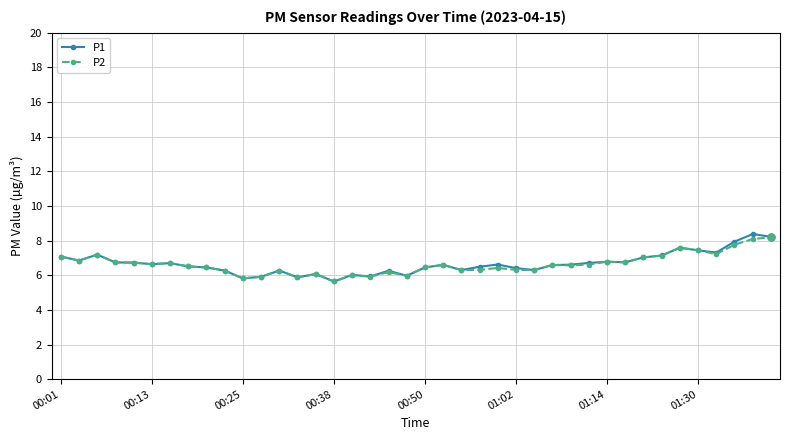

Which series has the largest range (max minus min)?

P1